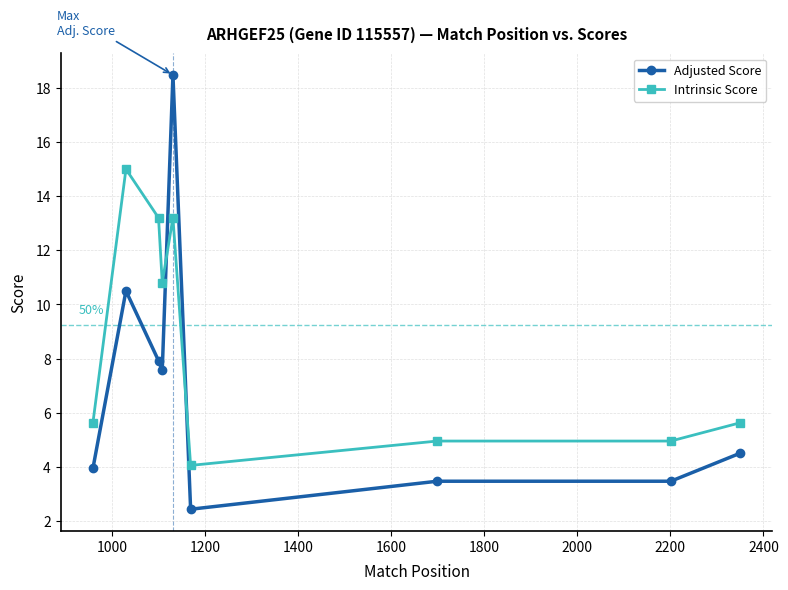

What are all the series names shown in the legend?

Adjusted Score, Intrinsic Score